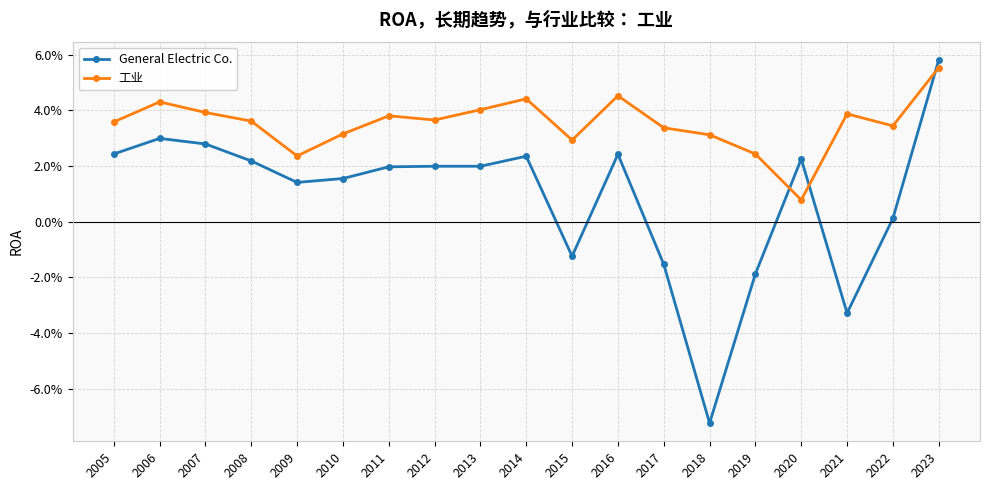

What are all the series names shown in the legend?

General Electric Co., 工业